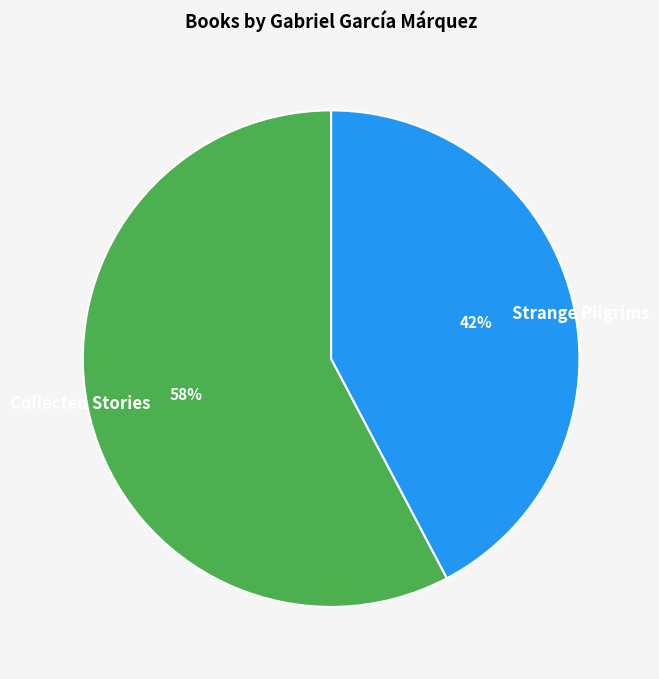

Which category has the biggest portion of the pie?

Collected Stories